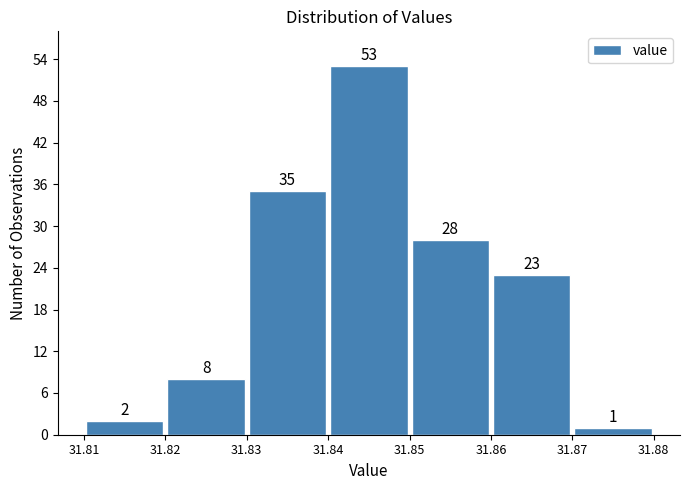

Reading left to right, transcribe this chart: for each bar, give the range it covers on the x-axis and its height.

31.81 to 31.82: 2
31.82 to 31.83: 8
31.83 to 31.84: 35
31.84 to 31.85: 53
31.85 to 31.86: 28
31.86 to 31.87: 23
31.87 to 31.88: 1